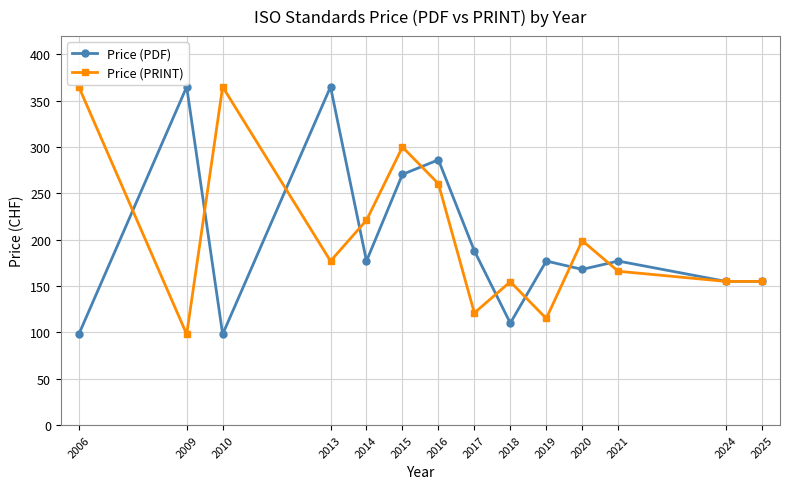

What is the highest value of the Price (PDF) series?

365.0